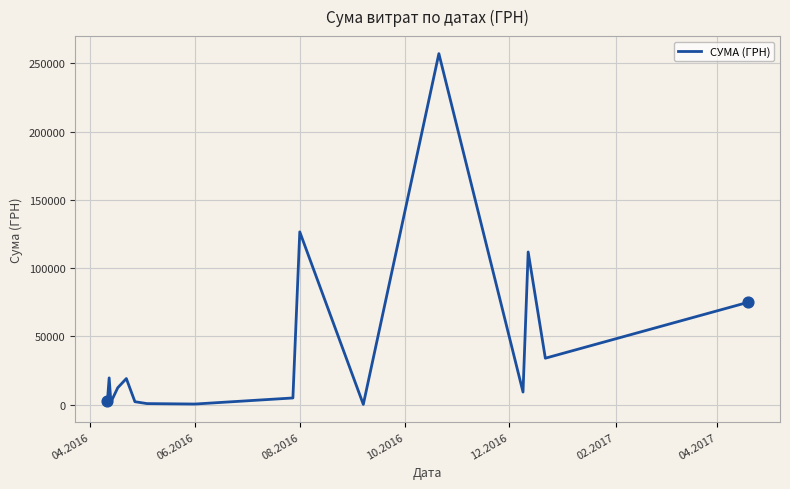

What is the greatest value displayed?

257087.8